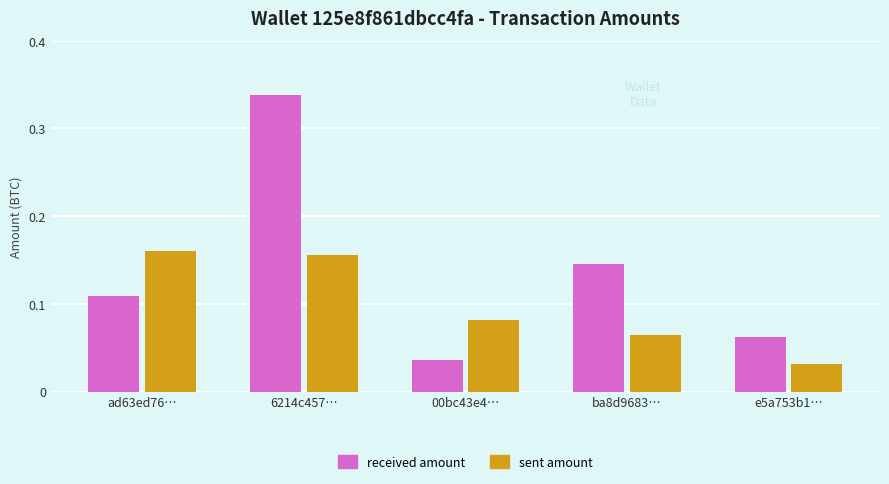

Is the value of sent amount at 6214c457… greater than the value of received amount at ad63ed76…?

Yes